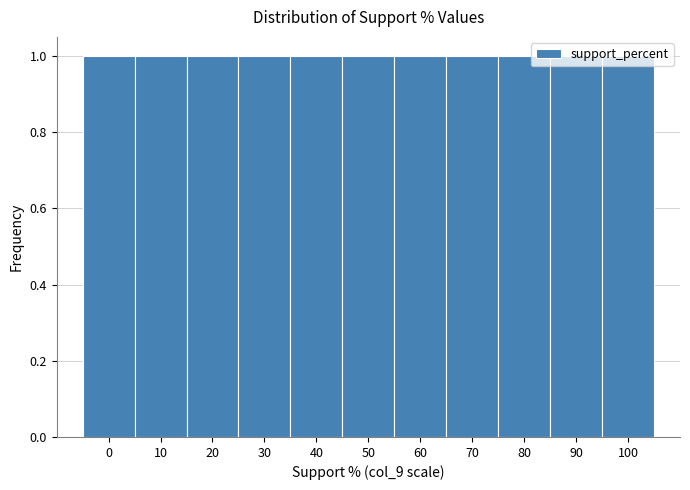

Reading left to right, transcribe this chart: for each bar, give the range it covers on the x-axis and its height. The values are not printed on the chart, so give them approximately, as read against the axis.

-5 to 5: 1
5 to 15: 1
15 to 25: 1
25 to 35: 1
35 to 45: 1
45 to 55: 1
55 to 65: 1
65 to 75: 1
75 to 85: 1
85 to 95: 1
95 to 105: 1